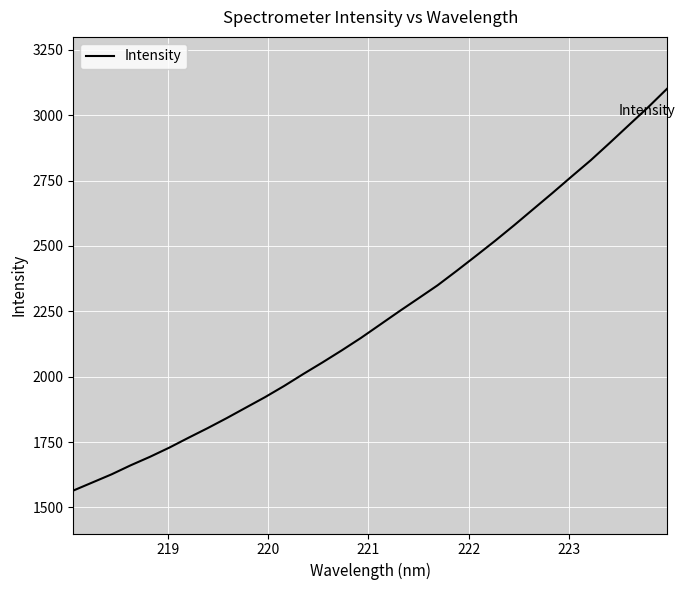

How many lines are shown in the chart?

1